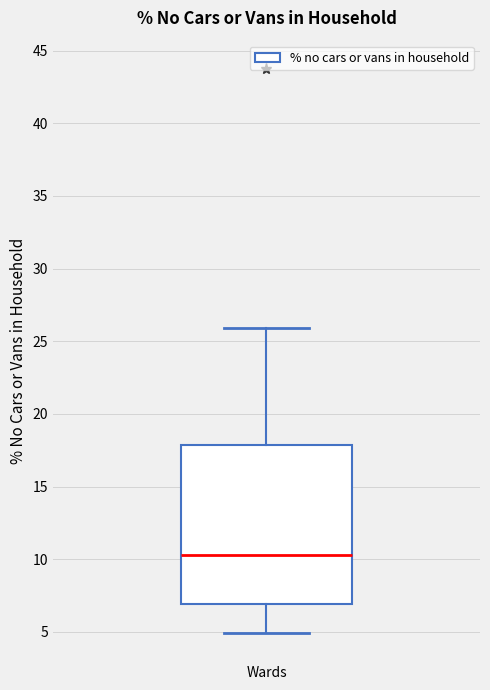

Read this box plot against the y-axis: the position of the median line, the range covered by the box, and the ends of both whiskers. The values are not printed on the chart, so give them approximately, as read against the axis.

median 10.5, box 7.0 to 18.0, whiskers 5.0 to 26.0